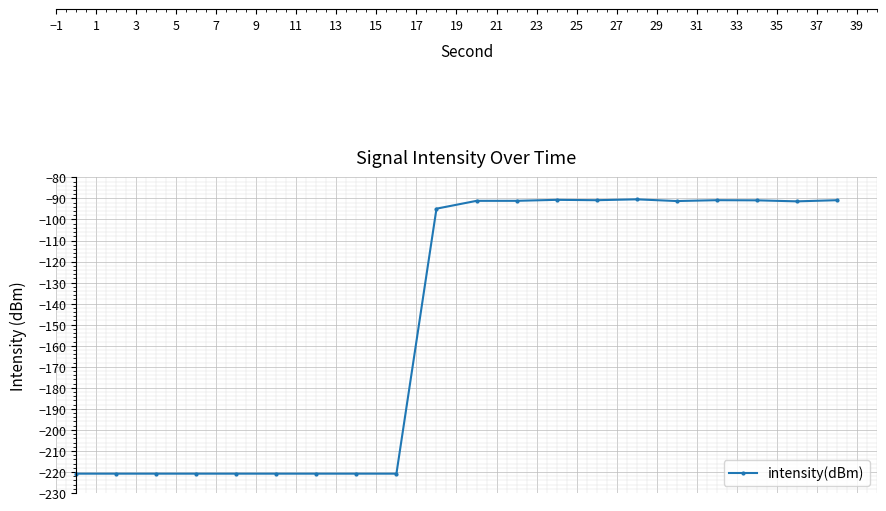

How many lines are shown in the chart?

1